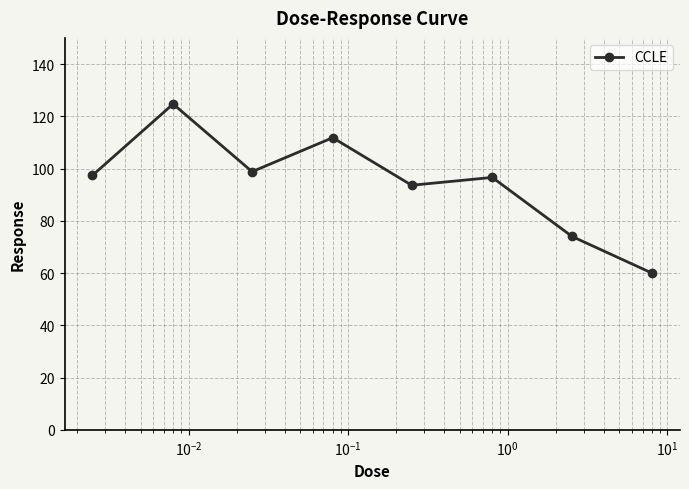

What is the difference between the maximum and minimum values?

64.7